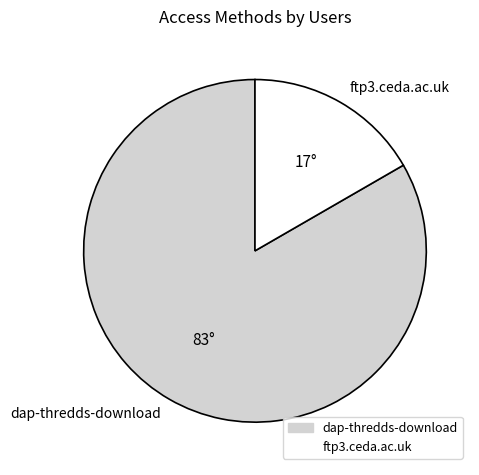

Does dap-thredds-download account for over 50% of the chart?

Yes